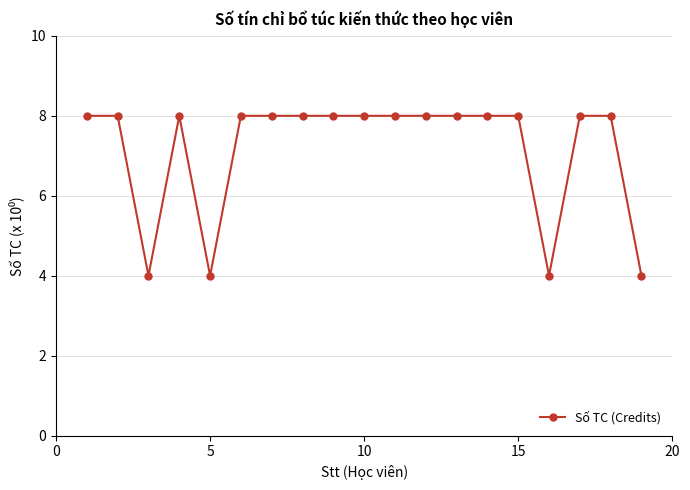

What is the difference between the second highest and second lowest values?

4